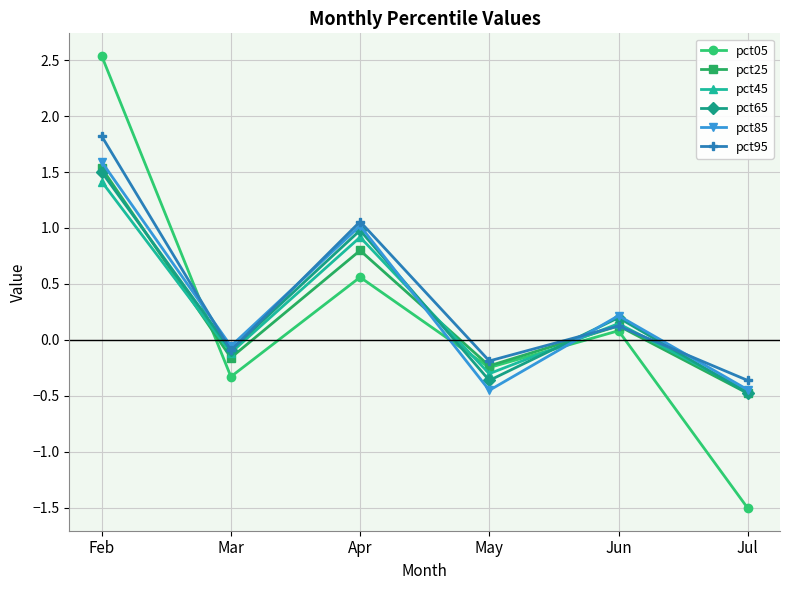

At how many categories does at least one series exceed 0?

3